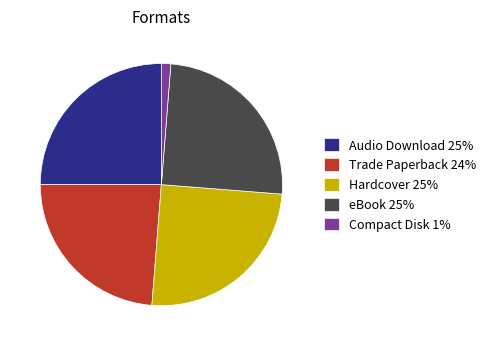

What is the ratio of the value at Audio Download 25% to the value at Compact Disk 1%?

20.0